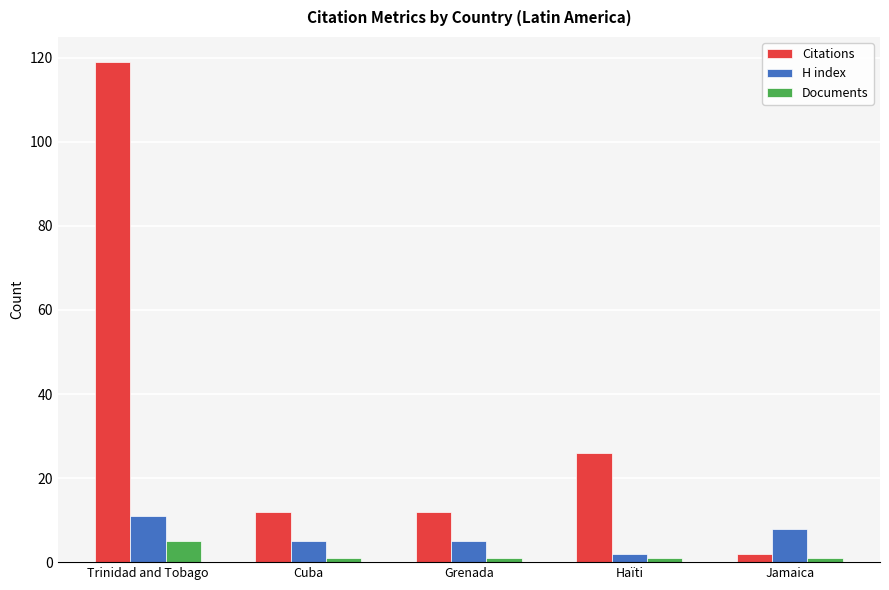

Does the chart contain stacked bars?

No